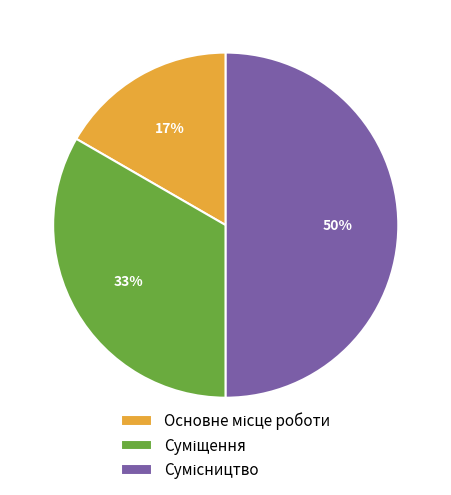

To the nearest percent, what is the difference between the largest and smallest slice percentages?

33%